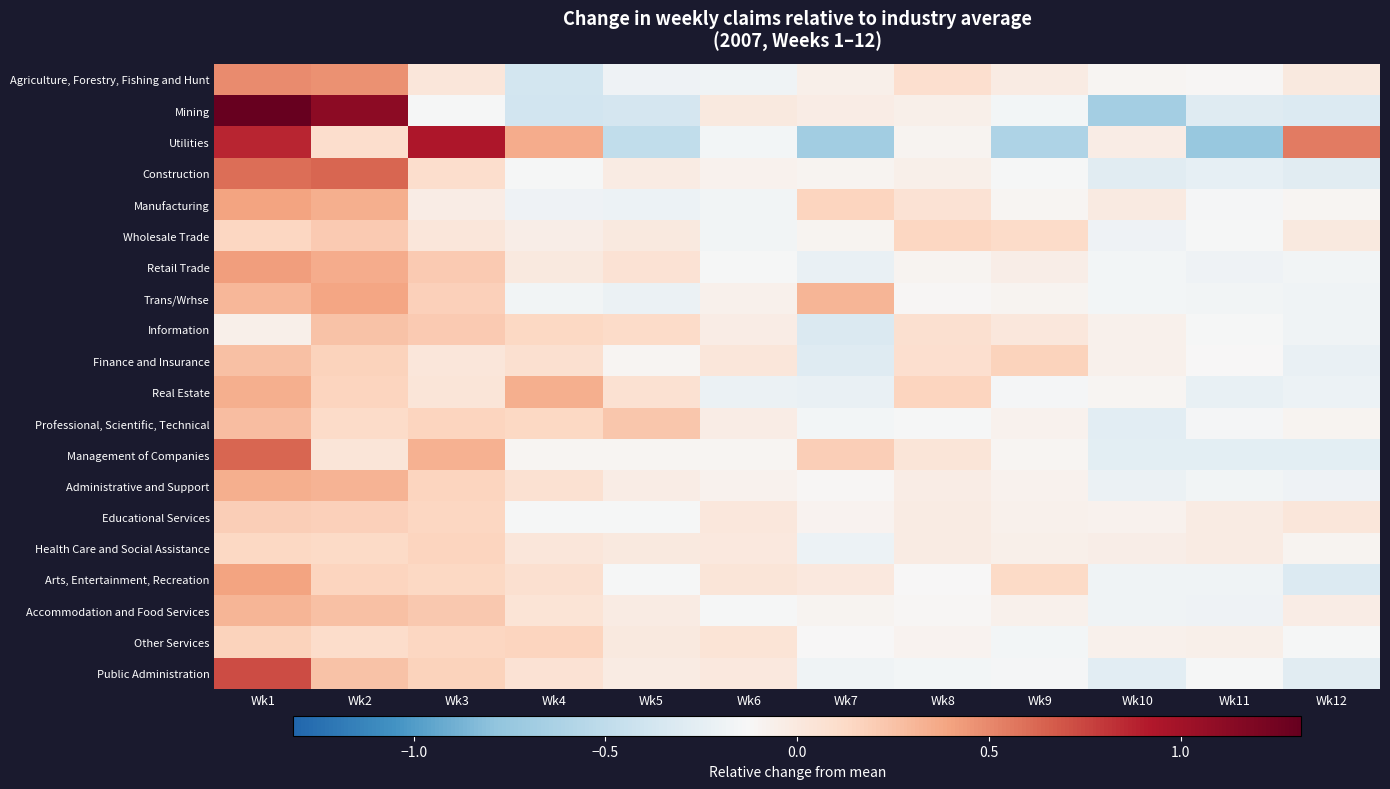

At Wk1, list the series in order from largest to smallest.

Mining, Utilities, Public Administration, Management of Companies, Construction, Agriculture, Forestry, Fishing and Hunt, Retail Trade, Manufacturing, Arts, Entertainment, Recreation, Real Estate, Administrative and Support, Accommodation and Food Services, Trans/Wrhse, Professional, Scientific, Technical, Finance and Insurance, Educational Services, Other Services, Wholesale Trade, Health Care and Social Assistance, Information